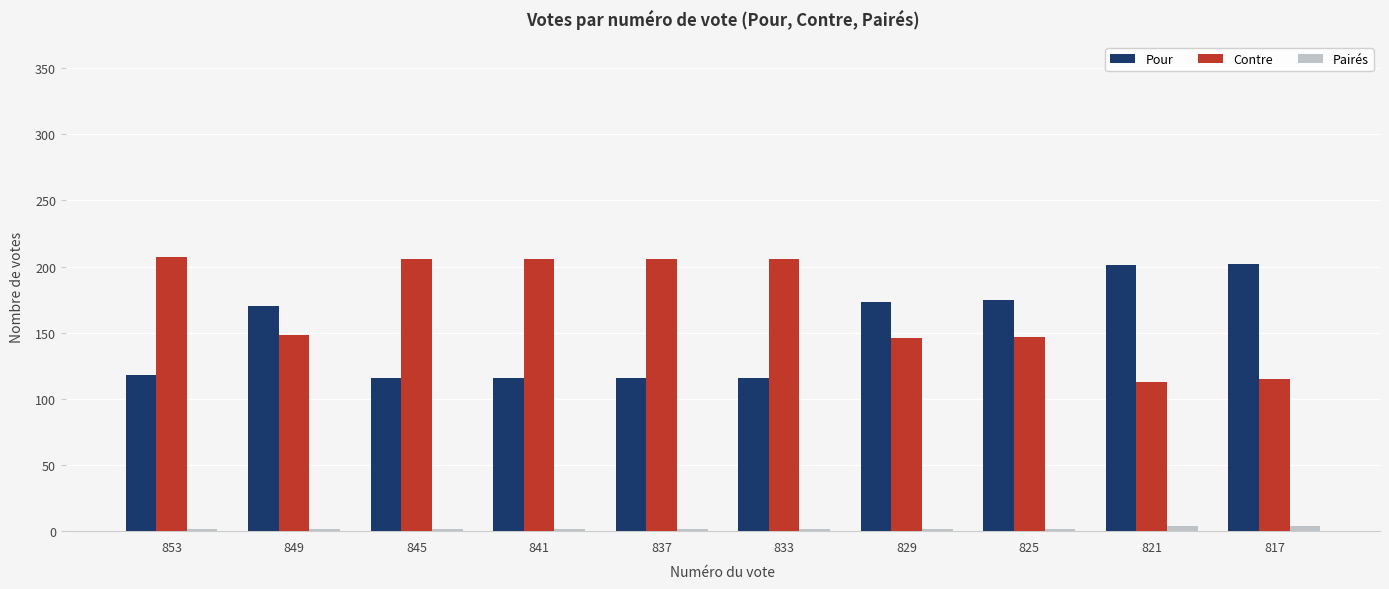

How many bars are there in each group?

3